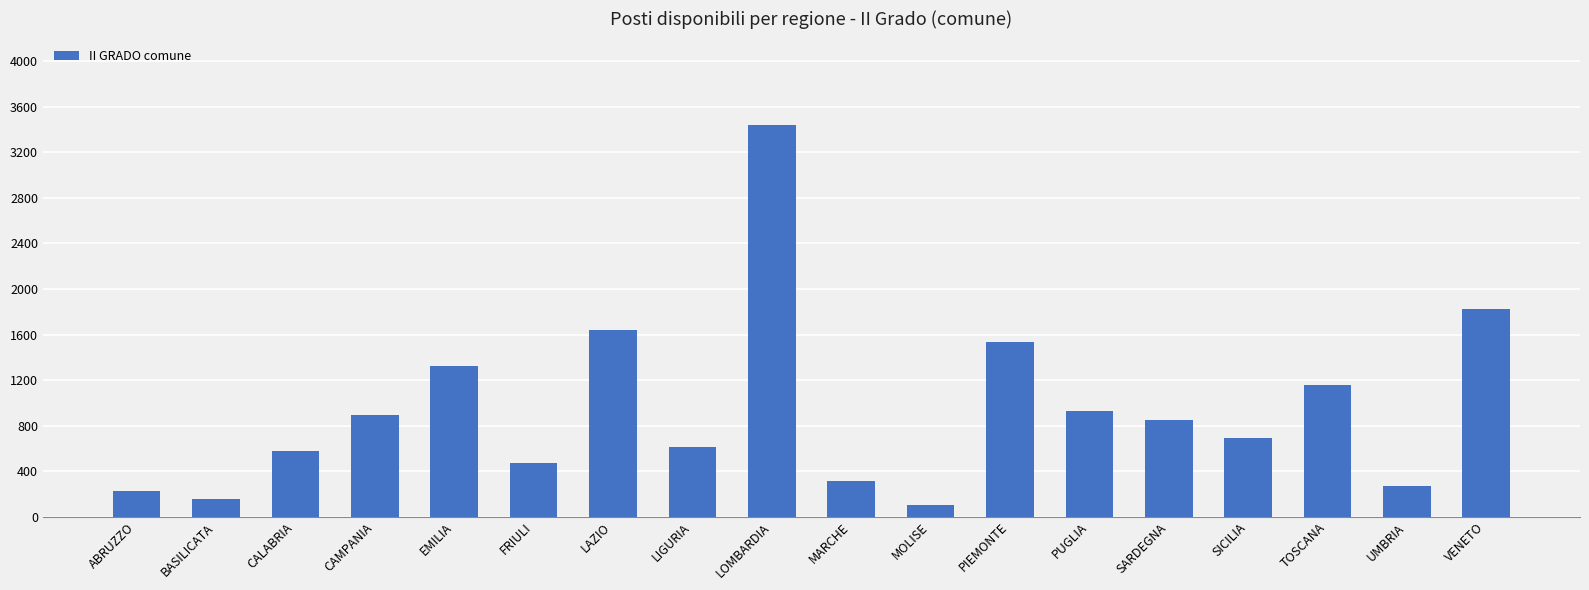

How many data points does each series have?

18